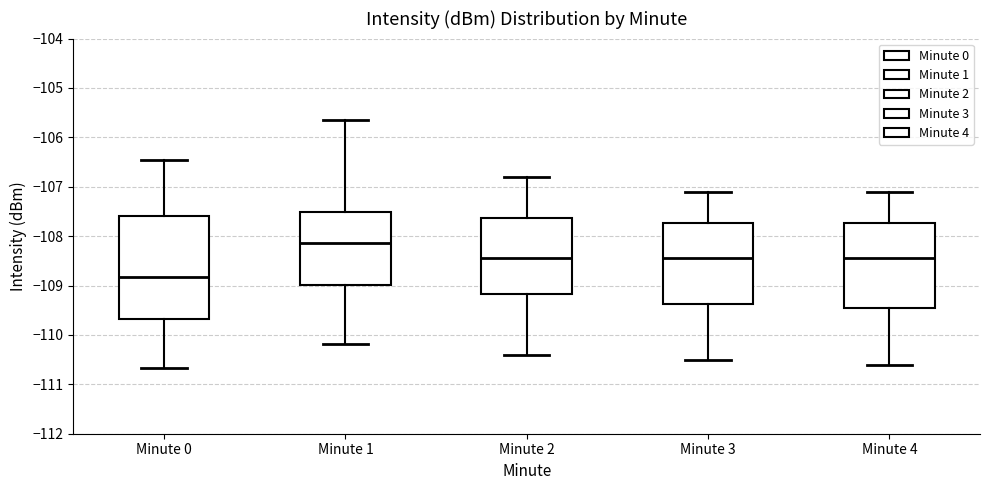

Reading left to right, transcribe this box plot: for each box, give where its median line is, the range the box spans, and where its two whiskers end, as read against the y-axis. The values are not printed on the chart, so give them approximately, as read against the axis.

Minute 0: median -108.8, box -109.7 to -107.6, whiskers -110.7 to -106.5
Minute 1: median -108.1, box -109.0 to -107.5, whiskers -110.2 to -105.7
Minute 2: median -108.4, box -109.2 to -107.6, whiskers -110.4 to -106.8
Minute 3: median -108.4, box -109.4 to -107.7, whiskers -110.5 to -107.1
Minute 4: median -108.4, box -109.4 to -107.7, whiskers -110.6 to -107.1